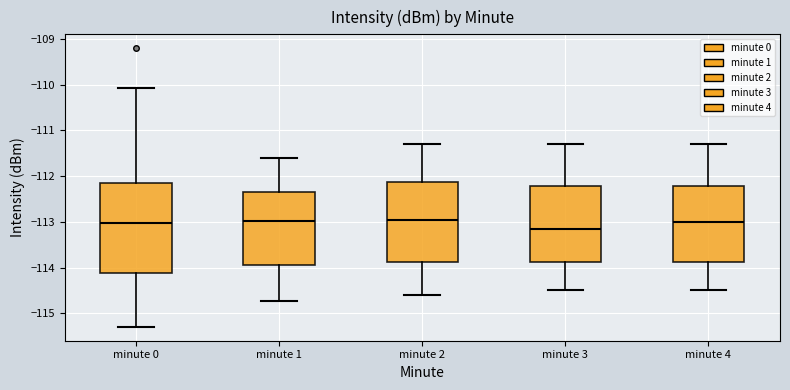

Reading left to right, read every box against the y-axis: the position of its median line, the range the box covers, and the ends of its whiskers. The values are not printed on the chart, so give them approximately, as read against the axis.

minute 0: median -113.0, box -114.1 to -112.2, whiskers -115.3 to -110.1
minute 1: median -113.0, box -113.9 to -112.3, whiskers -114.7 to -111.6
minute 2: median -112.9, box -113.9 to -112.1, whiskers -114.6 to -111.3
minute 3: median -113.1, box -113.9 to -112.2, whiskers -114.5 to -111.3
minute 4: median -113.0, box -113.9 to -112.2, whiskers -114.5 to -111.3